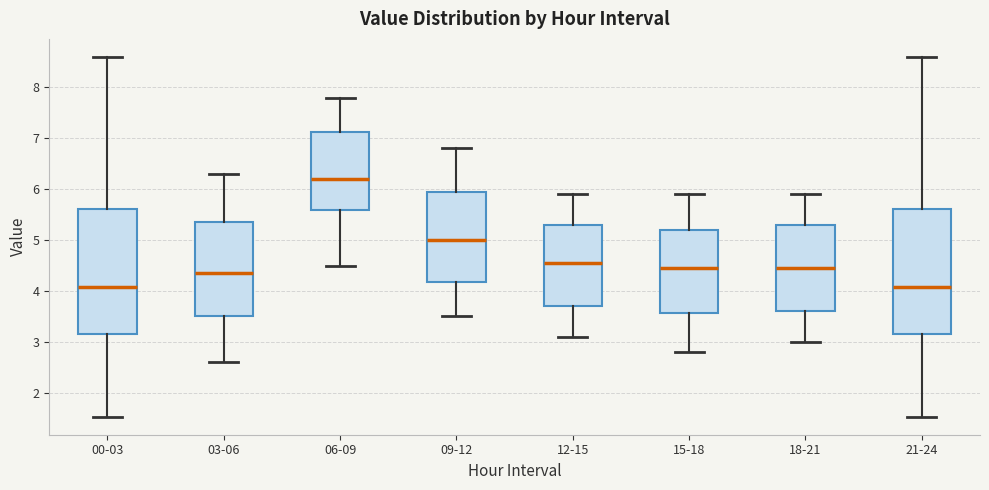

Where is the upper edge of the box for 21-24 on the y-axis? The values are not printed on the chart, so give them approximately, as read against the axis.

5.6